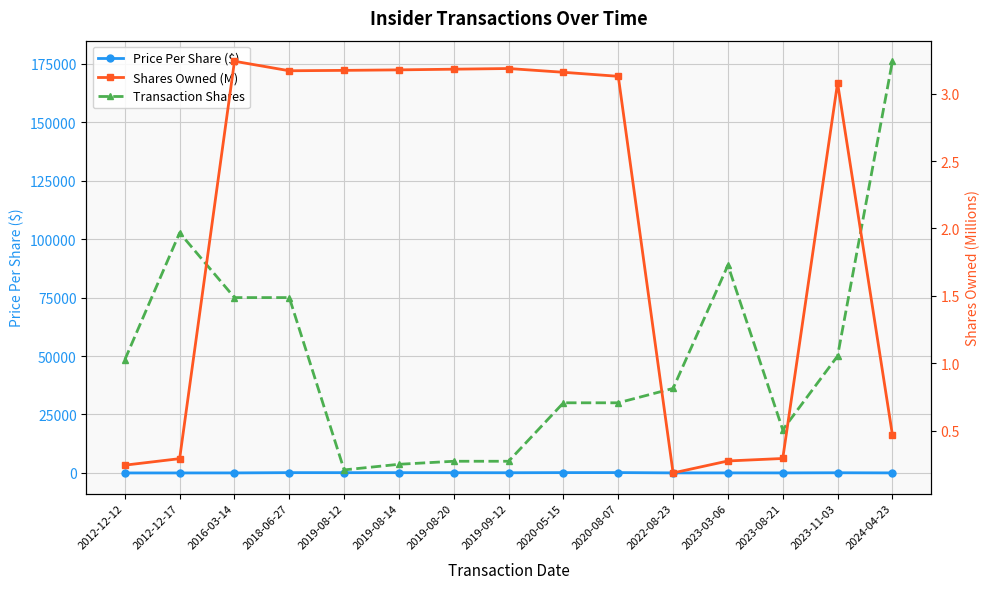

Which series has the largest total across all categories?

Transaction Shares